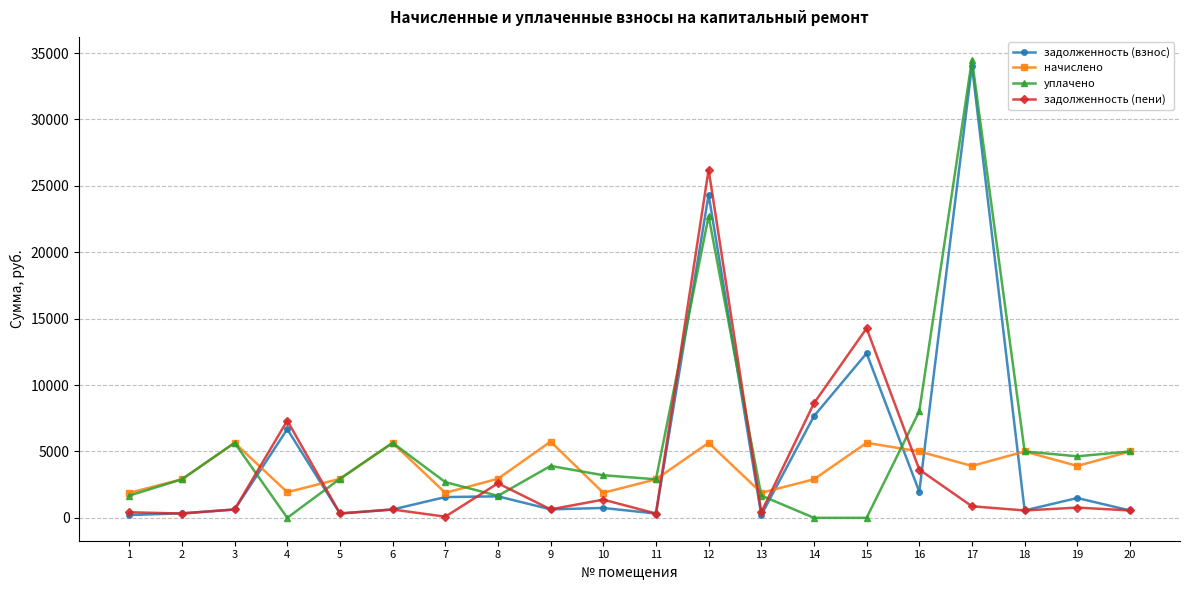

Which series changed the most between 15 and 17?

уплачено